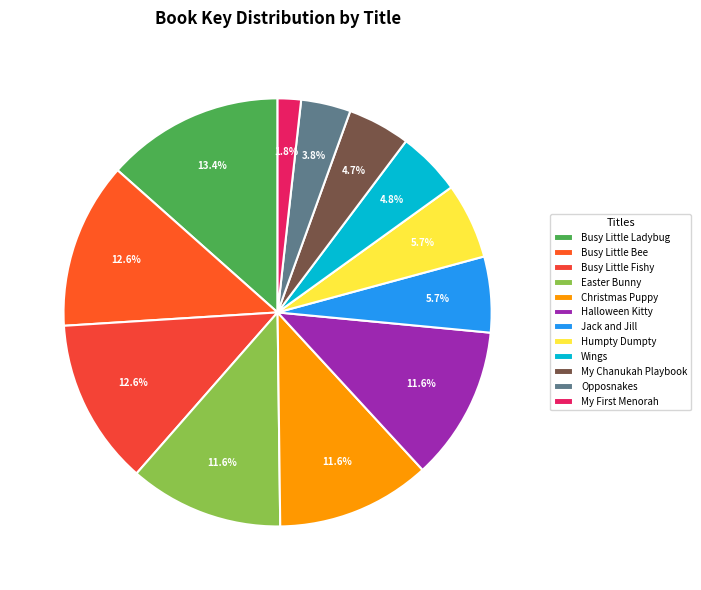

The Busy Little Bee slice represents 13% of the pie. True or false?

True